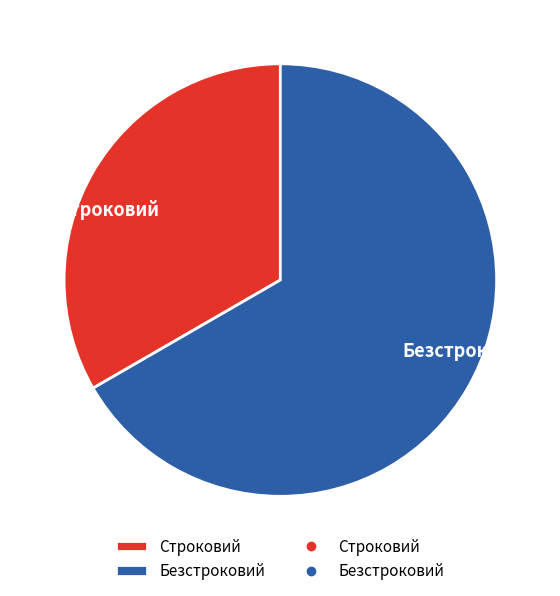

Approximately how many times larger is the value at Строковий compared to Безстроковий?

0.5